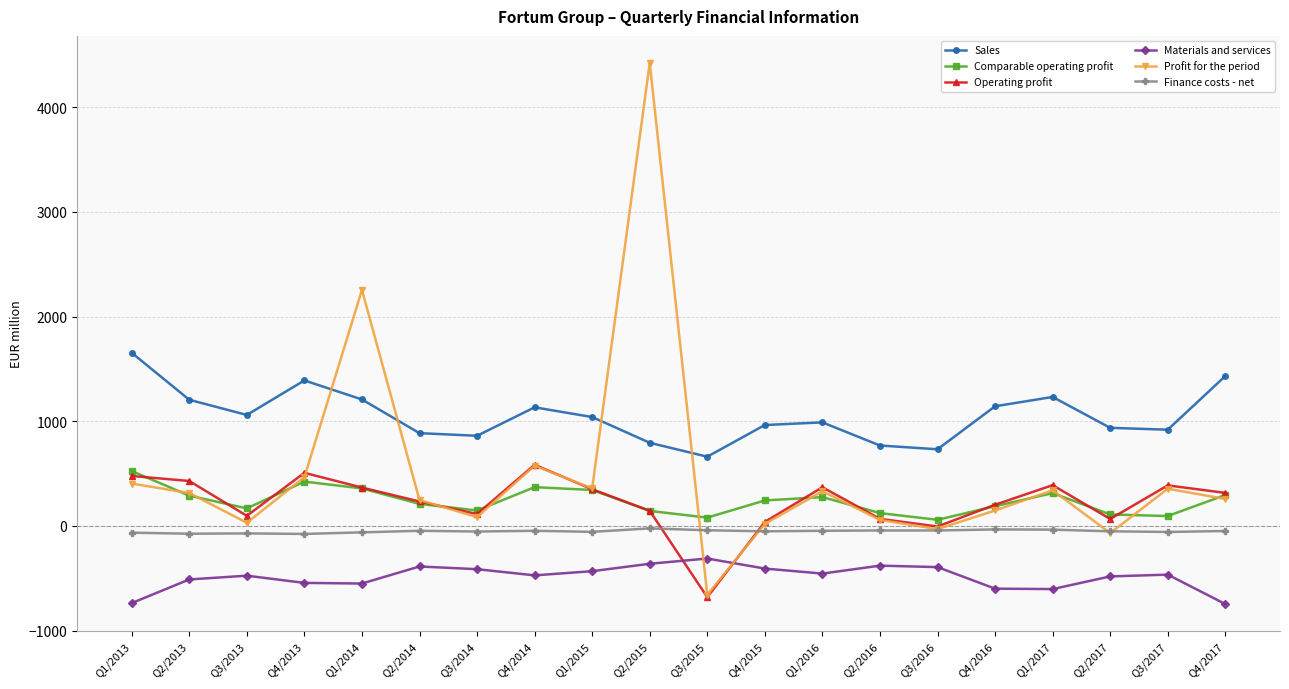

Between Q3/2015 and Q1/2016, which series saw the biggest shift?

Operating profit